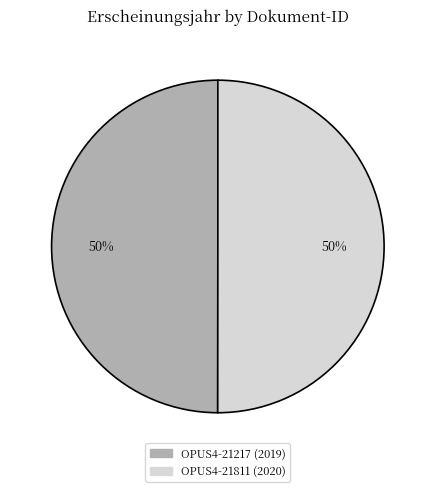

How many segments does this pie chart have?

2